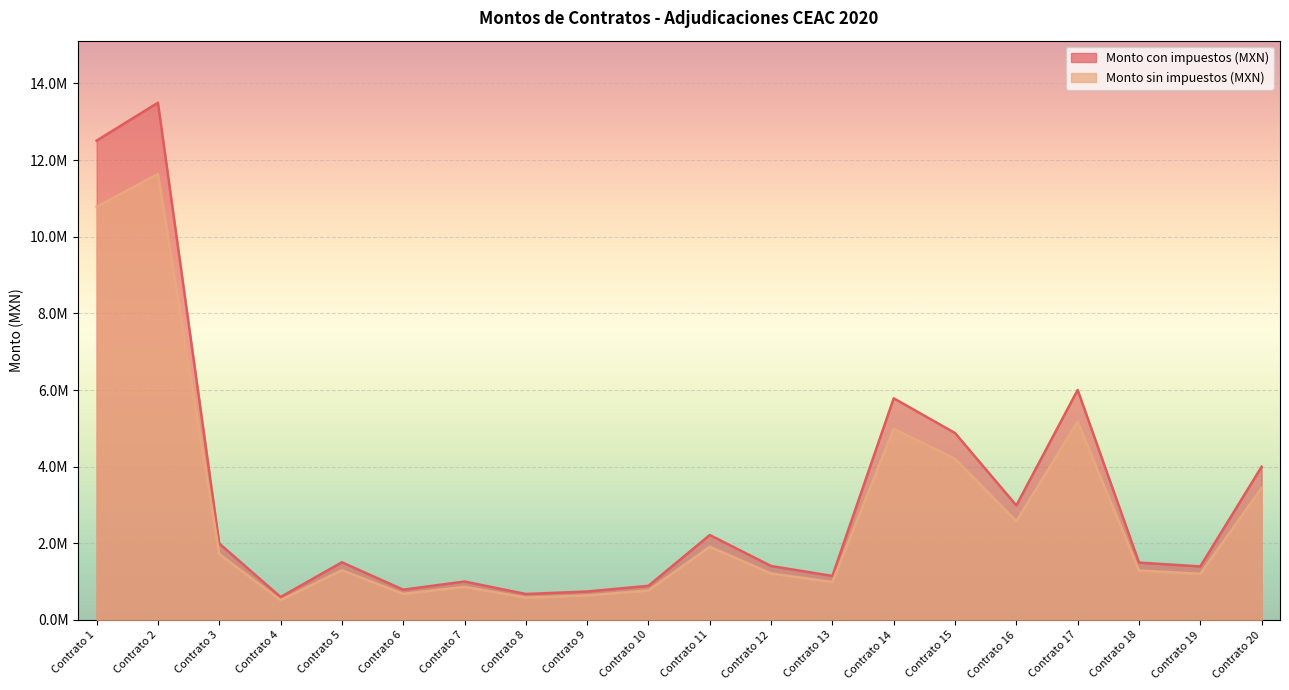

How many interior local peaks does the Monto sin impuestos (MXN) series have?

6